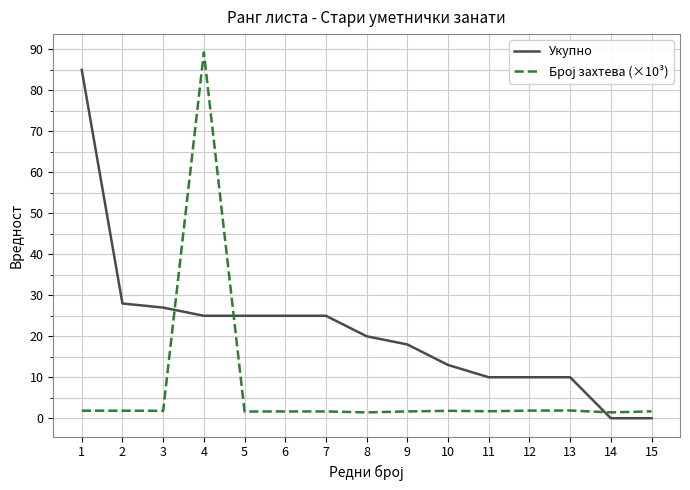

What is the highest value of the Укупно series?

85.0